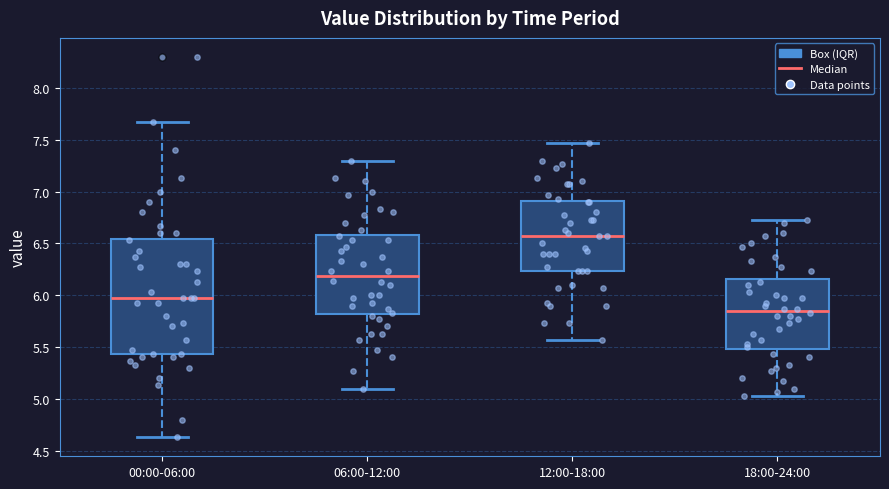

Reading left to right, transcribe this box plot: for each box, give where its median line is, the range the box spans, and where its two whiskers end, as read against the y-axis. The values are not printed on the chart, so give them approximately, as read against the axis.

00:00-06:00: median 5.95, box 5.45 to 6.55, whiskers 4.65 to 7.65
06:00-12:00: median 6.20, box 5.80 to 6.60, whiskers 5.10 to 7.30
12:00-18:00: median 6.55, box 6.25 to 6.90, whiskers 5.55 to 7.45
18:00-24:00: median 5.85, box 5.50 to 6.15, whiskers 5.05 to 6.75